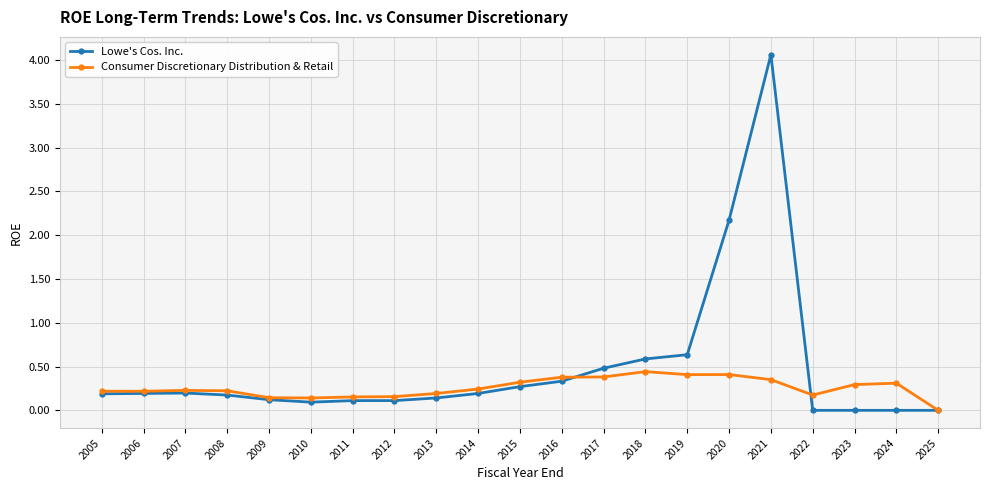

The value of Lowe's Cos. Inc. at 2008 is 0.2. True or false?

True